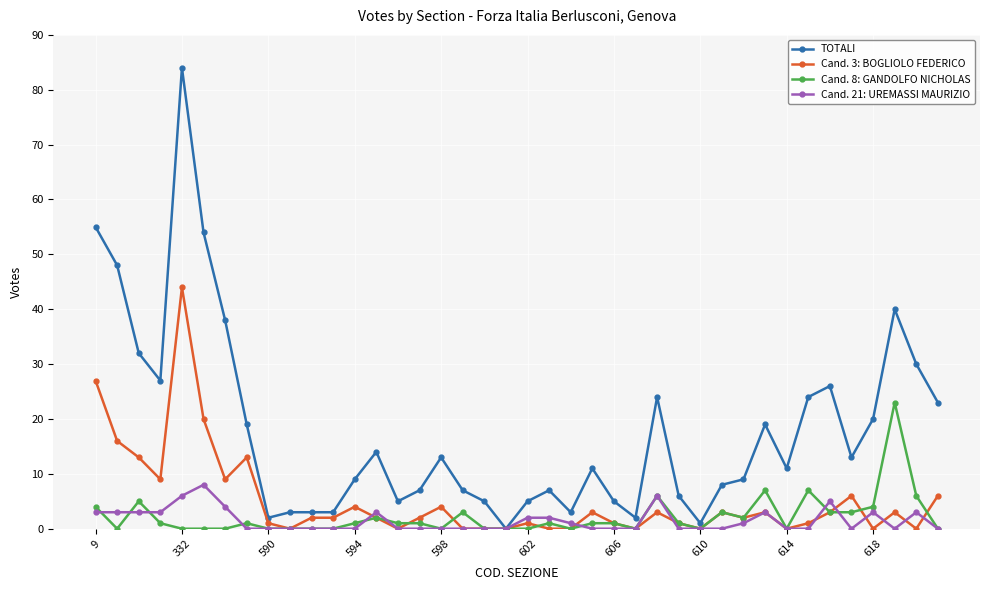

Which series has the largest range (max minus min)?

TOTALI